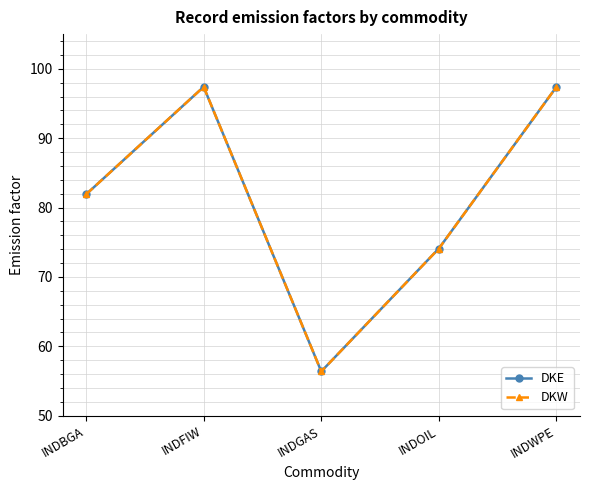

Does the chart have visible grid lines?

Yes